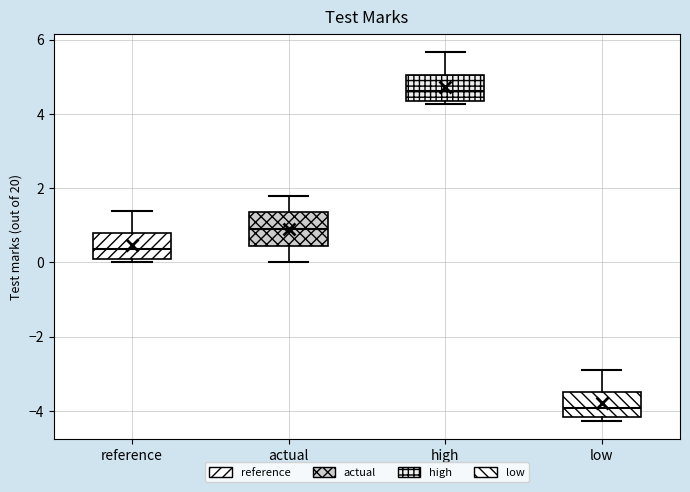

Which box's median line is the highest?

high